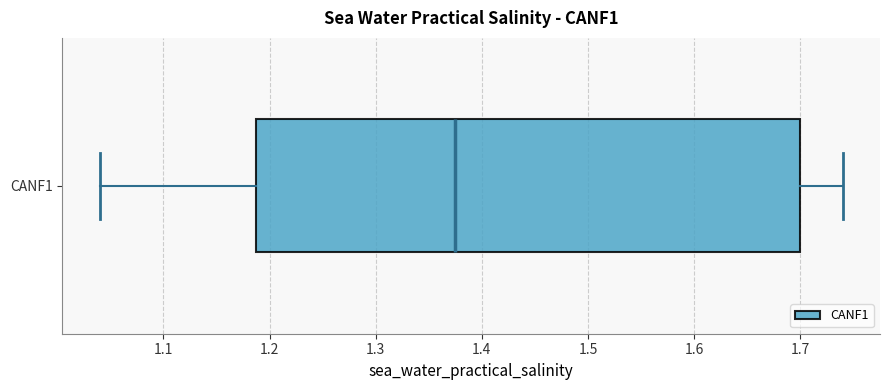

Read this box plot against the x-axis: the position of the median line, the range covered by the box, and the ends of both whiskers. The values are not printed on the chart, so give them approximately, as read against the axis.

median 1.38, box 1.19 to 1.70, whiskers 1.04 to 1.74